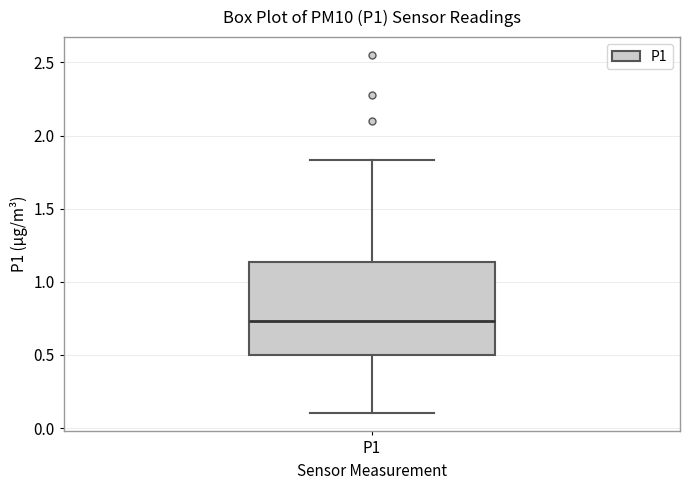

Transcribe this box plot: give where the median line is, the range the box spans, and where the two whiskers end, as read against the y-axis. The values are not printed on the chart, so give them approximately, as read against the axis.

median 0.75, box 0.50 to 1.15, whiskers 0.10 to 1.85